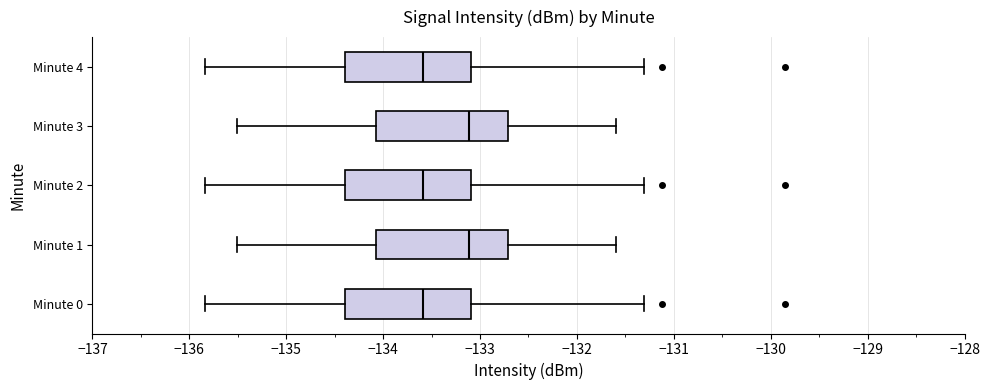

Reading bottom to top, read every box against the x-axis: the position of its median line, the range the box covers, and the ends of its whiskers. The values are not printed on the chart, so give them approximately, as read against the axis.

Minute 0: median -133.6, box -134.4 to -133.1, whiskers -135.8 to -131.3
Minute 1: median -133.1, box -134.1 to -132.7, whiskers -135.5 to -131.6
Minute 2: median -133.6, box -134.4 to -133.1, whiskers -135.8 to -131.3
Minute 3: median -133.1, box -134.1 to -132.7, whiskers -135.5 to -131.6
Minute 4: median -133.6, box -134.4 to -133.1, whiskers -135.8 to -131.3